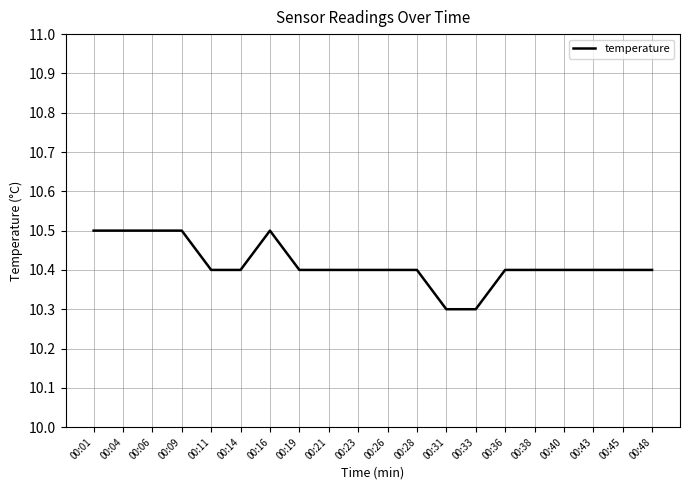

True or false: the data shows 10.3 at 00:33.

True